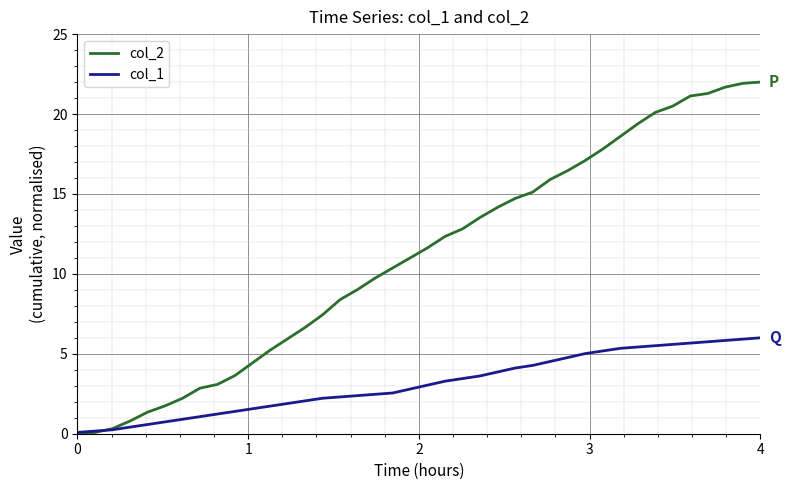

List the series in order of their overall mean, lowest first.

col_1, col_2